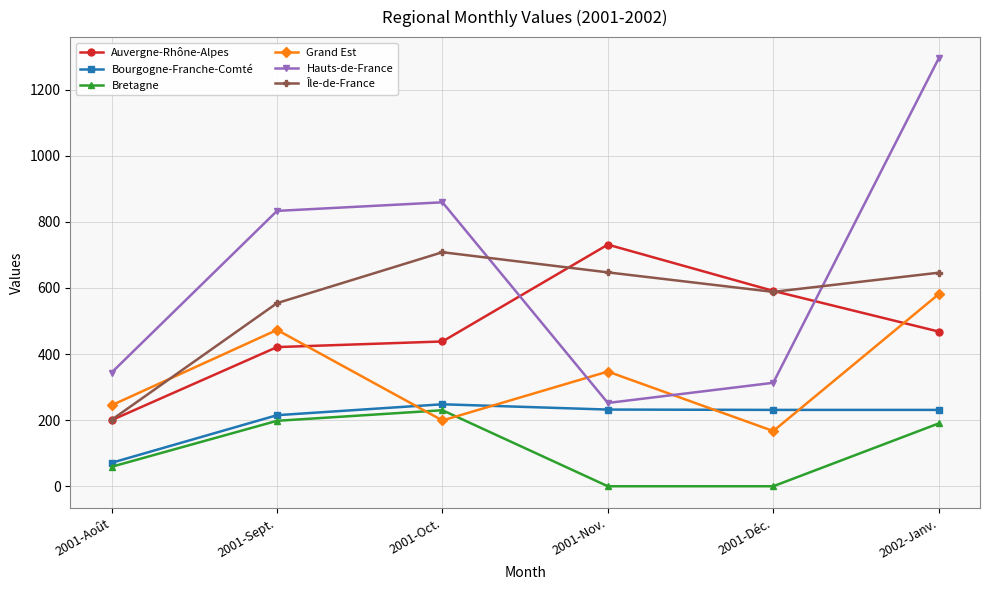

After their last crossing, which series has the higher values: Grand Est or Île-de-France?

Île-de-France